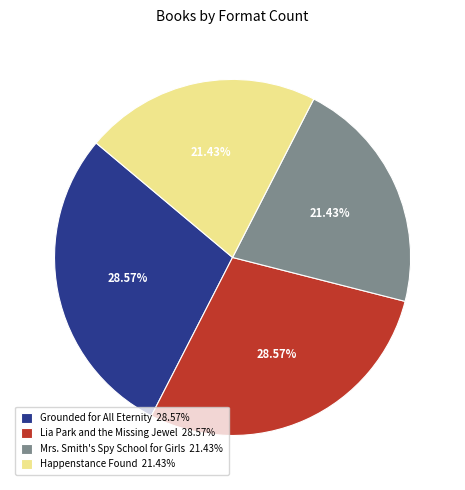

To the nearest percent, what percentage of the pie is Grounded for All Eternity?

29%